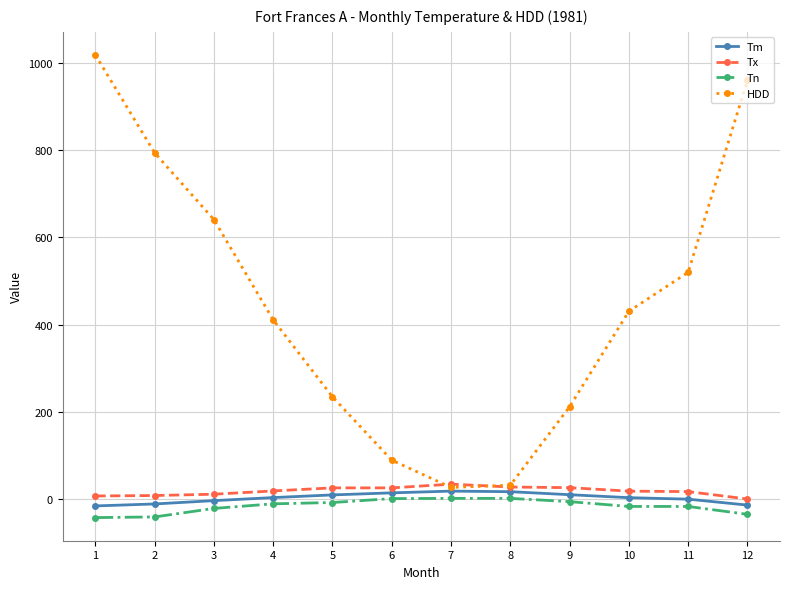

What is the minimum value shown in the chart?

-41.5